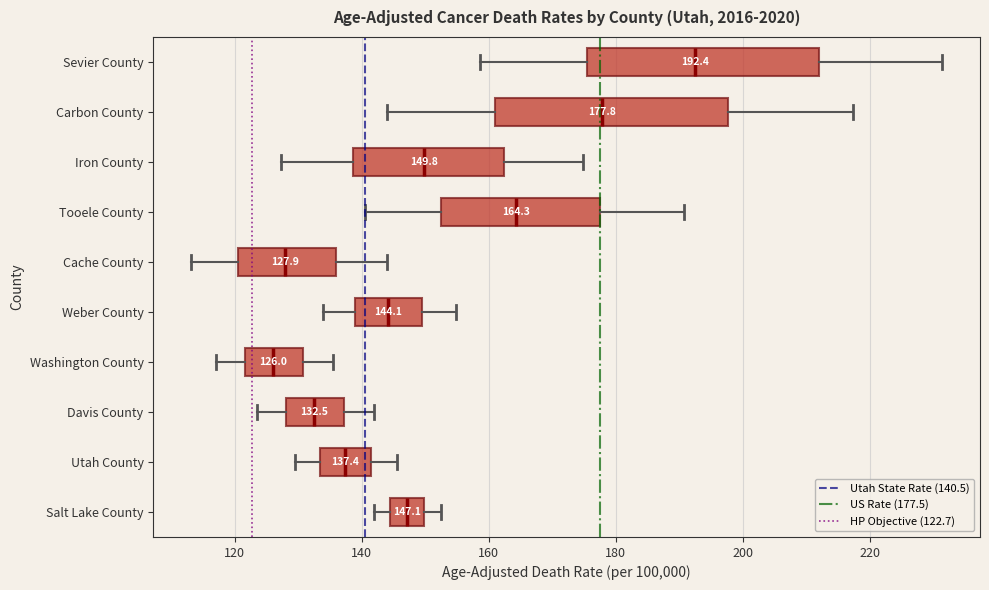

Which box has the furthest to the right median line?

Sevier County